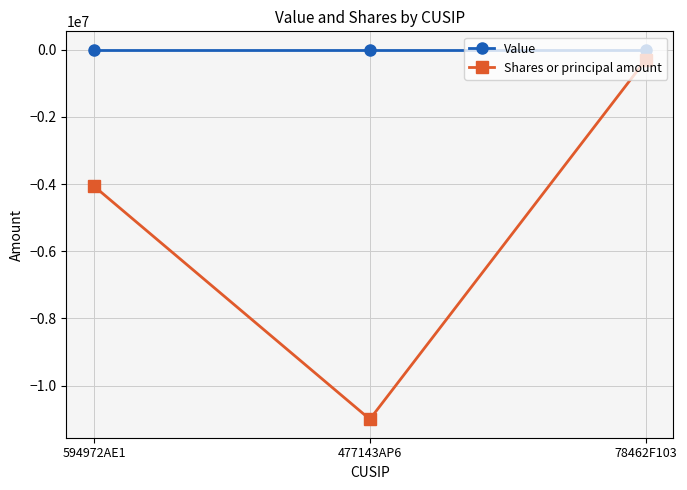

Does the chart display data point markers on the line(s)?

Yes